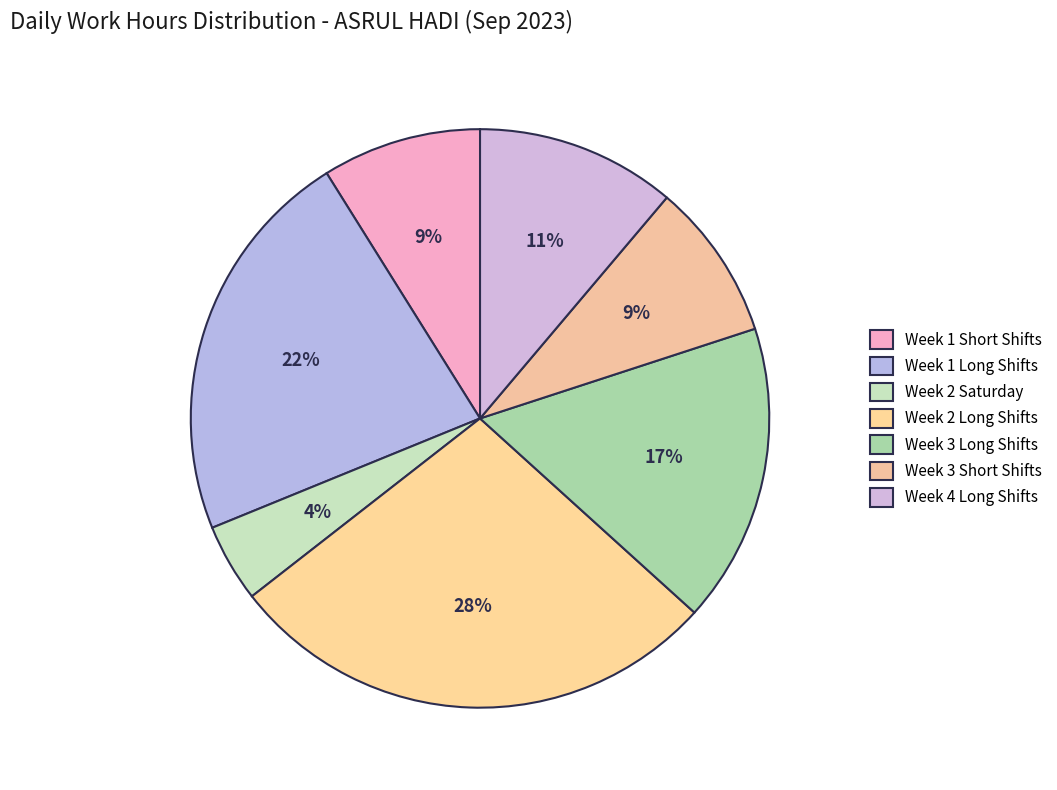

Count the number of slices in the pie.

7